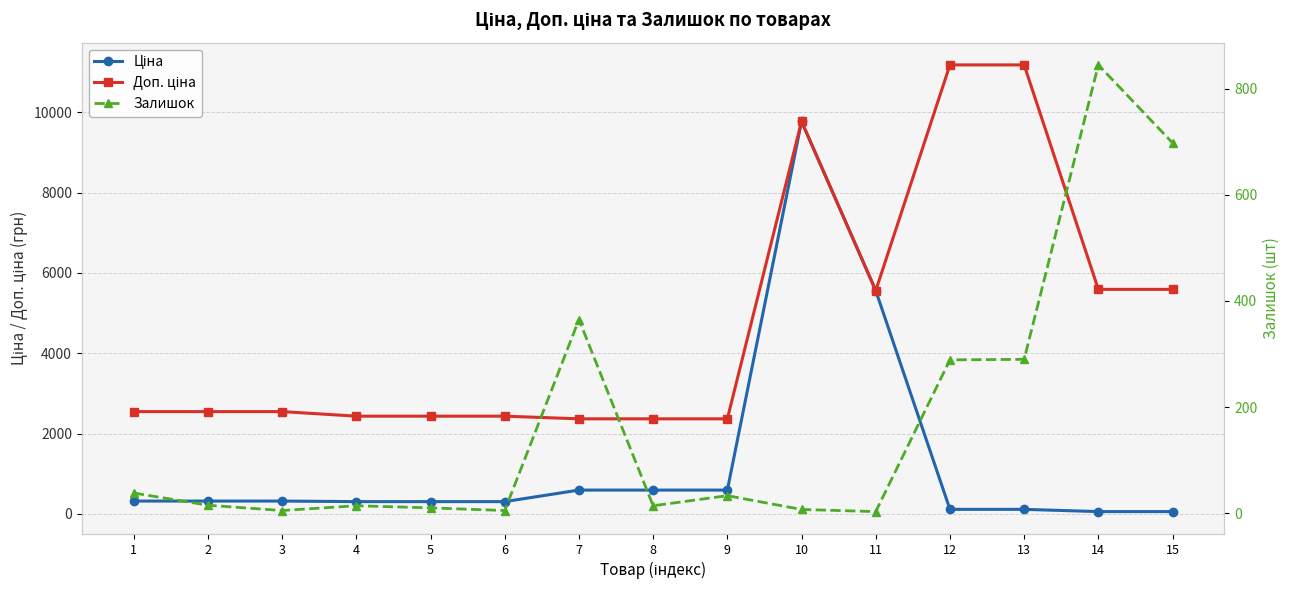

True or false: Доп. ціна and Ціна intersect in this chart.

False